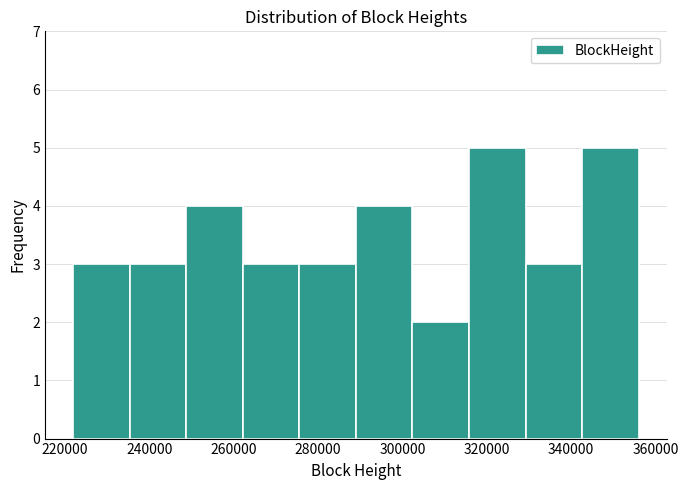

Reading left to right, transcribe this chart: for each bar, give the range it covers on the x-axis and its height. Neither the bar edges nor the heights are printed on the chart, so give them approximately, as read against the axes.

222000 to 236000: 3
236000 to 248000: 3
248000 to 262000: 4
262000 to 276000: 3
276000 to 288000: 3
288000 to 302000: 4
302000 to 316000: 2
316000 to 330000: 5
330000 to 342000: 3
342000 to 356000: 5